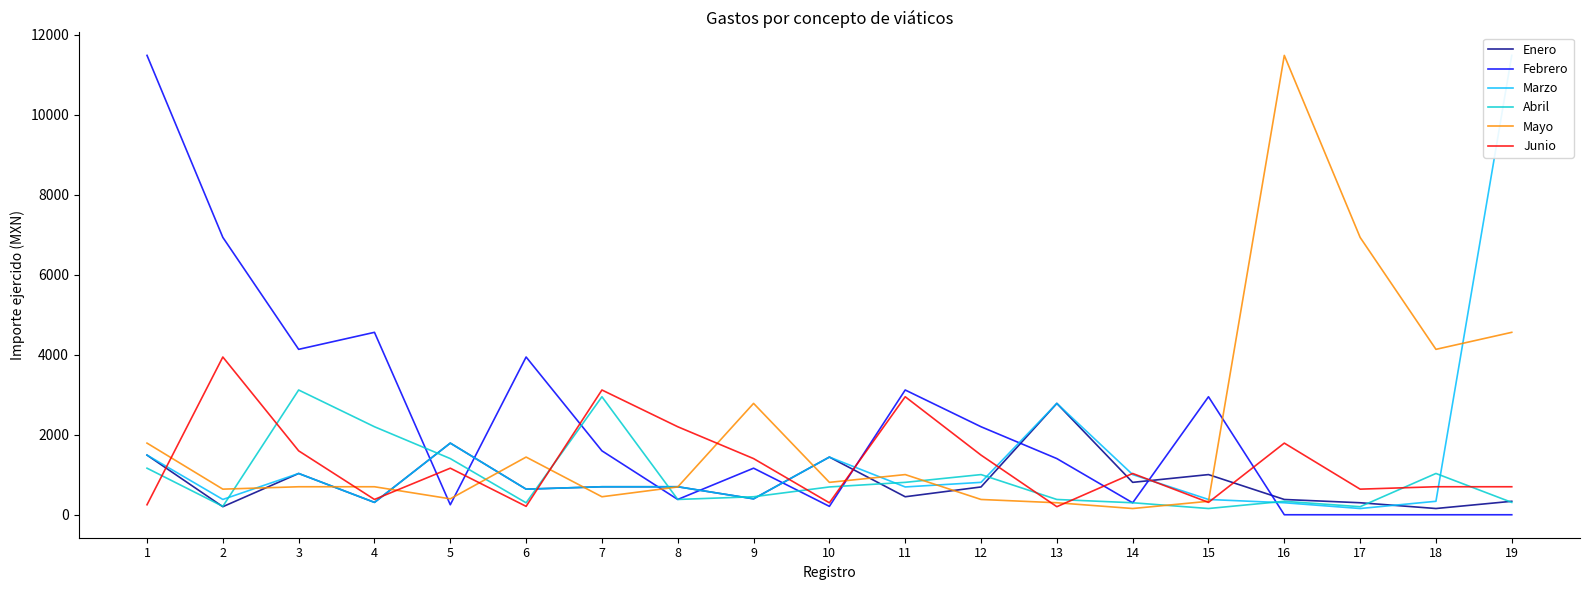

How many data points in Junio are above 1032?

9